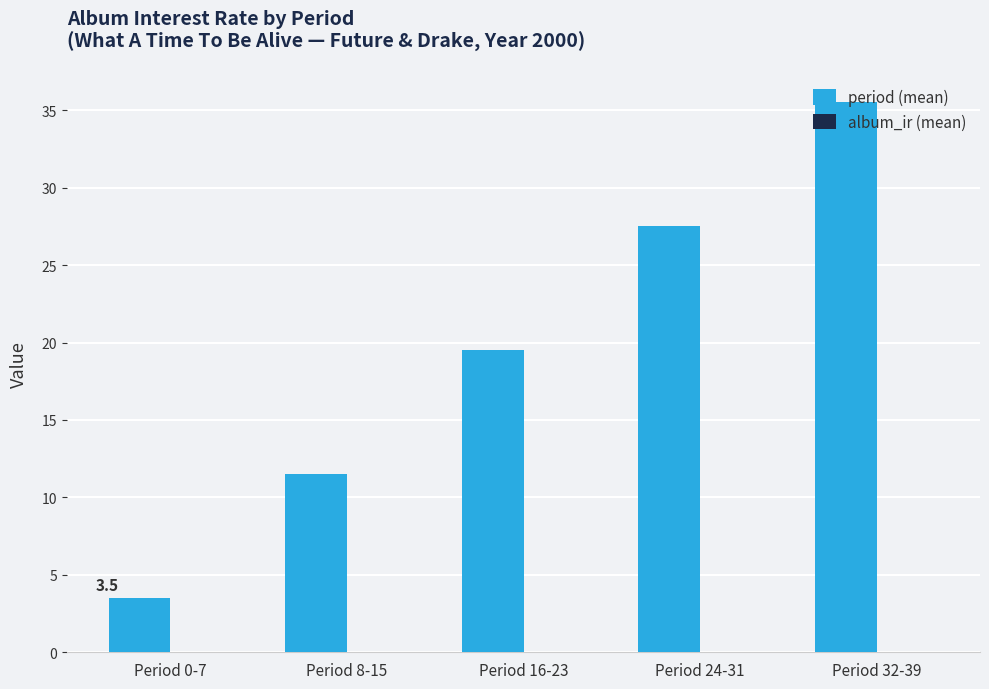

The value at Period 8-15 is 17.7. True or false?

False